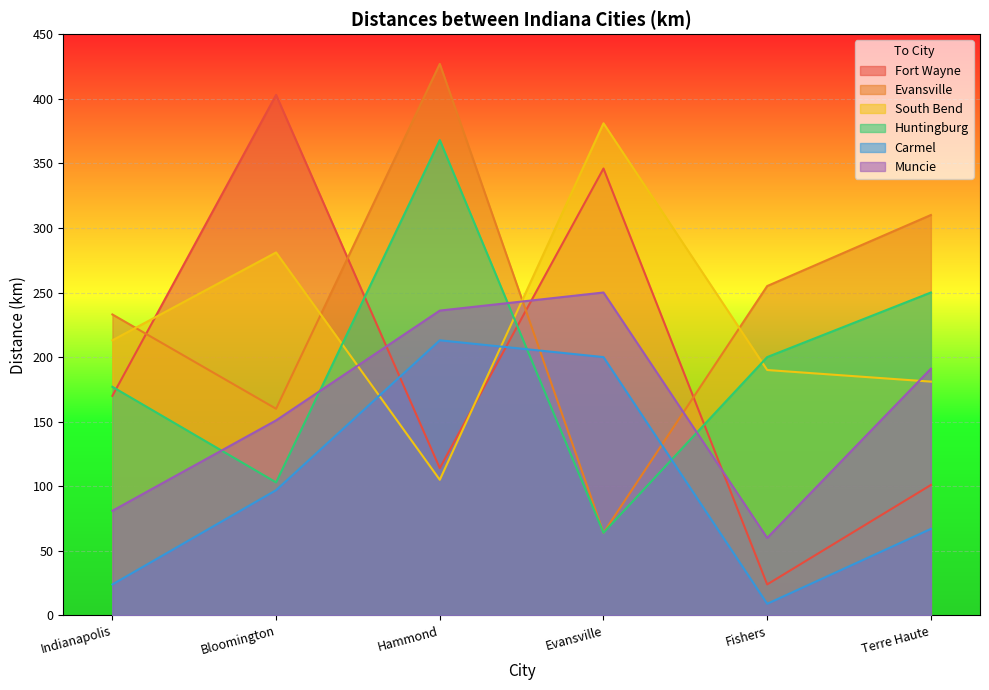

Where do South Bend and Huntingburg first cross each other?

Bloomington and Hammond